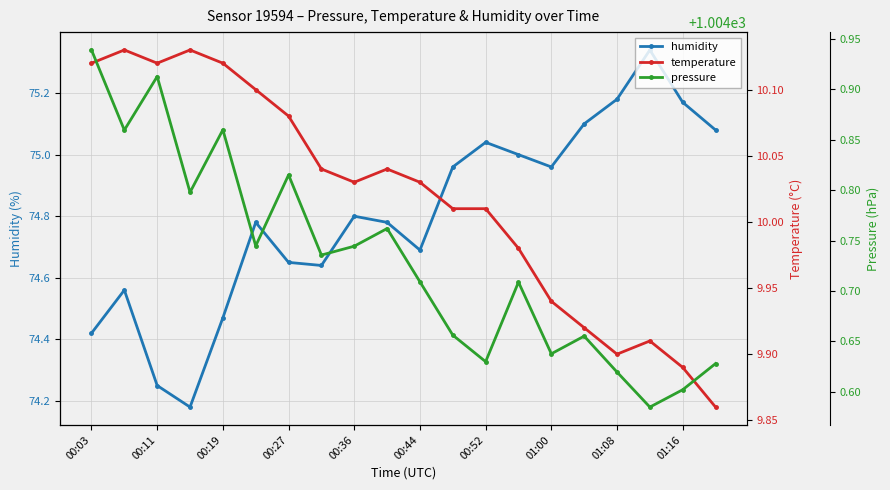

In humidity, how many points are higher than both neighbors (excluding endpoints)?

5